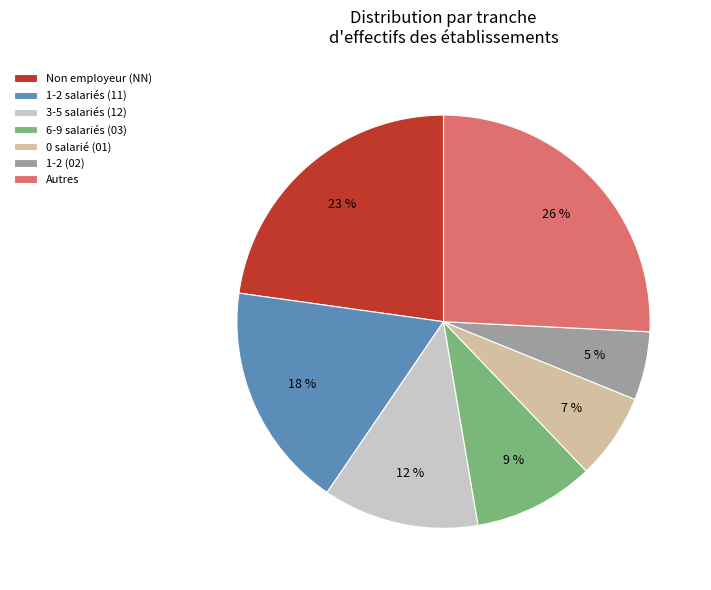

Count the number of slices in the pie.

7